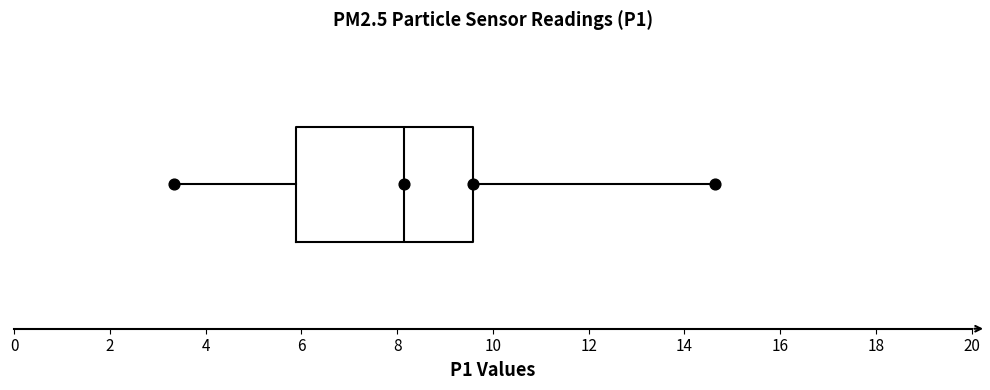

Where is the right edge of the box on the x-axis? The values are not printed on the chart, so give them approximately, as read against the axis.

9.6